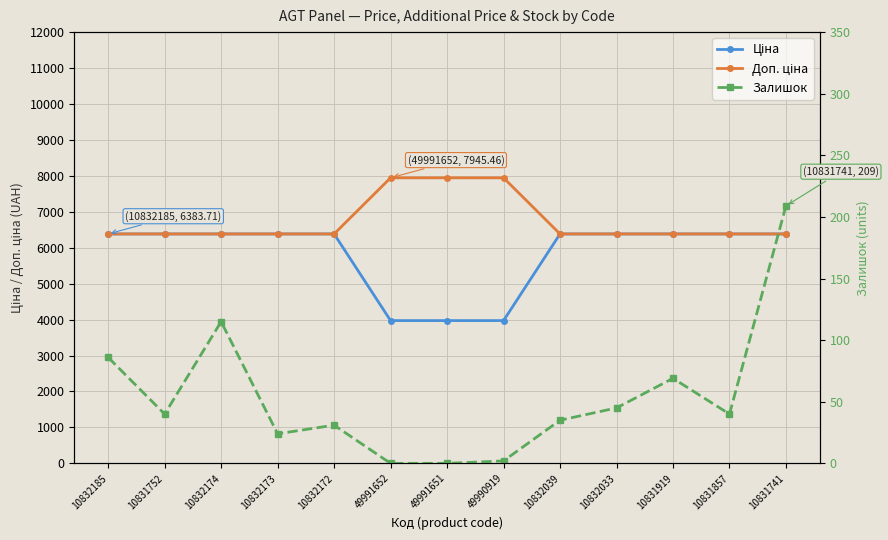

True or false: Ціна has more than 1 points higher than both neighbors.

False